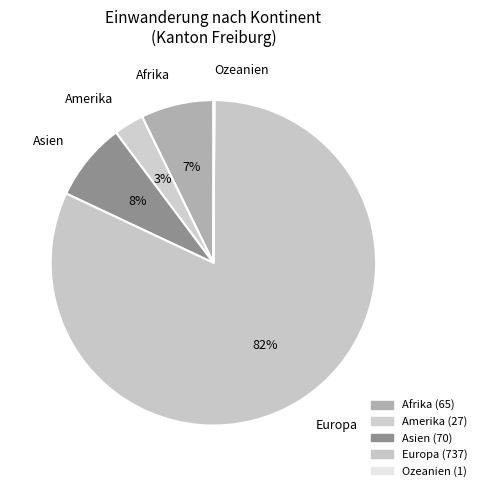

What is the largest slice in the pie chart?

Europa